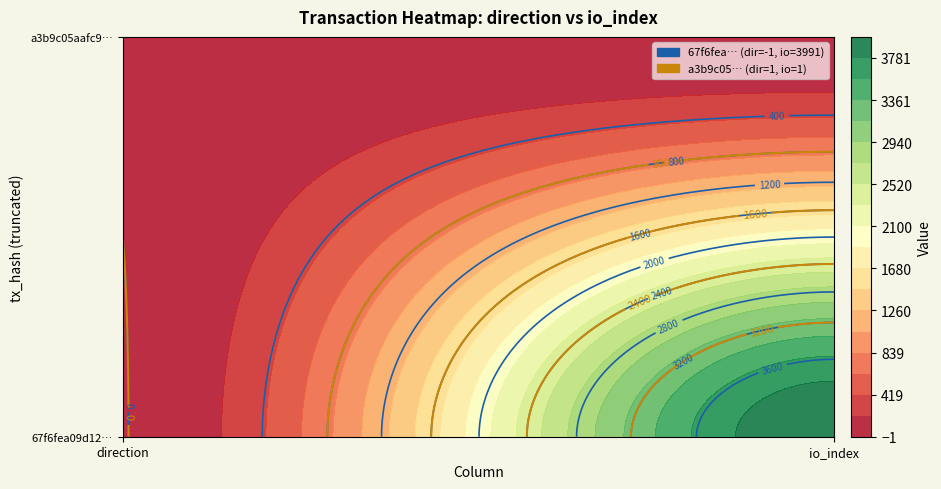

Which series has the largest total across all categories?

67f6fea09d12970ec0b9a7b7f6b65a41defb37f